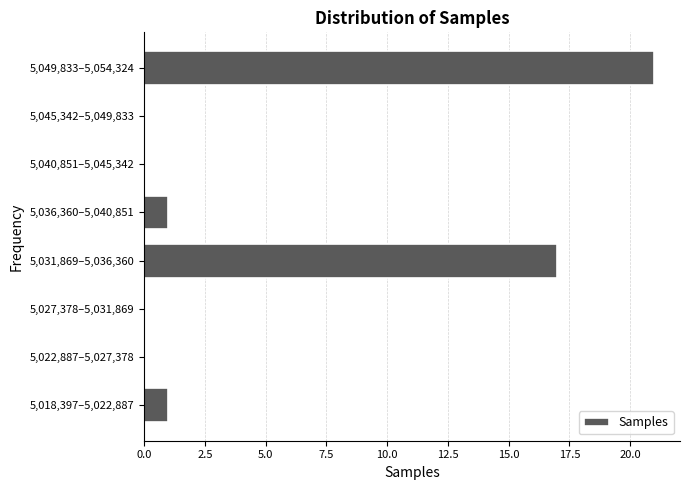

Reading bottom to top, extract all data points from this chart.

5,018,397–5,022,887=1	5,022,887–5,027,378=0	5,027,378–5,031,869=0	5,031,869–5,036,360=17	5,036,360–5,040,851=1	5,040,851–5,045,342=0	5,045,342–5,049,833=0	5,049,833–5,054,324=21